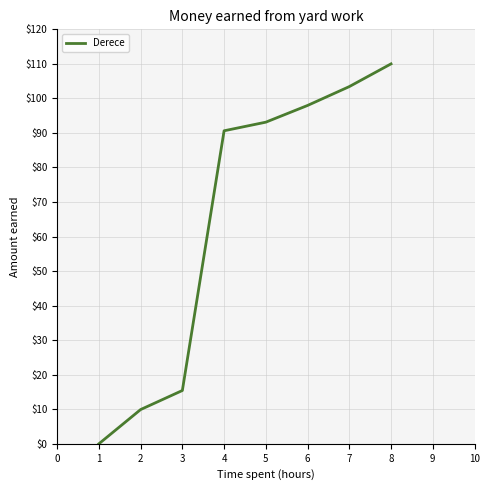

What is the greatest value displayed?

110.0